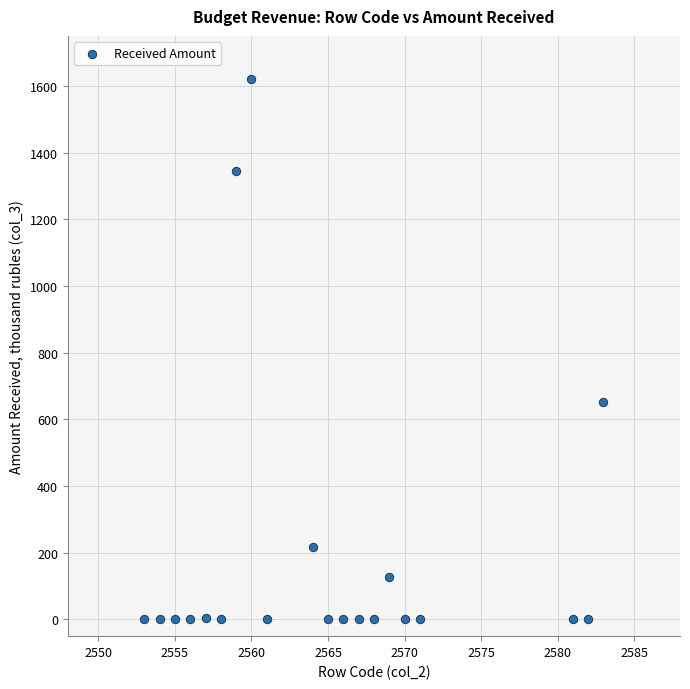

What Y value in the scatter plot is closest to 811?

652